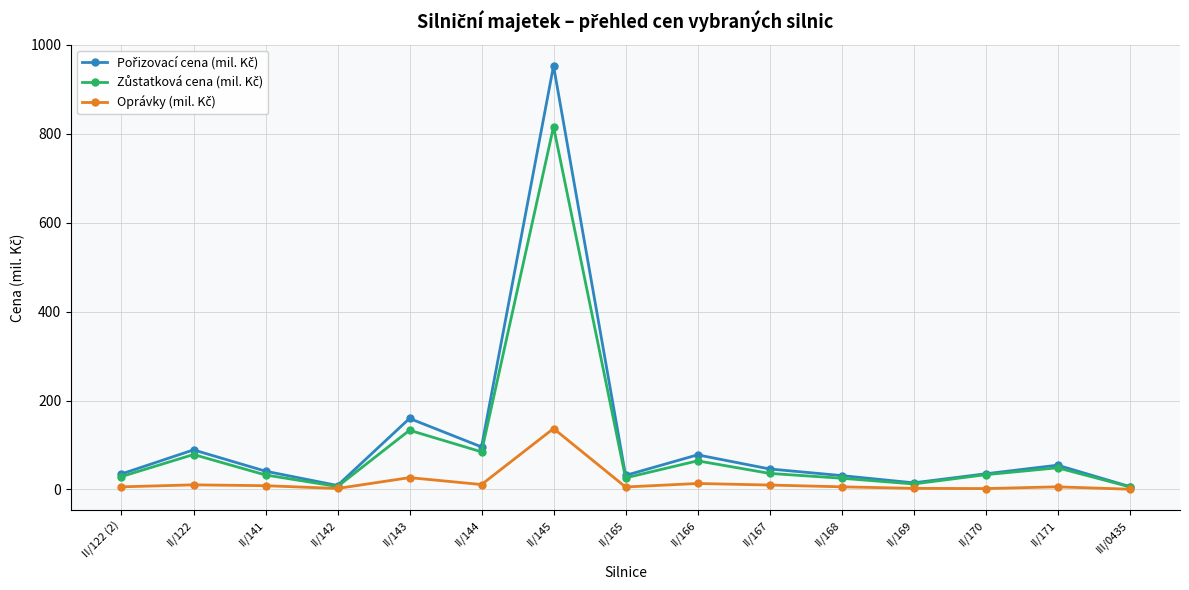

What is the minimum value shown in the chart?

0.6